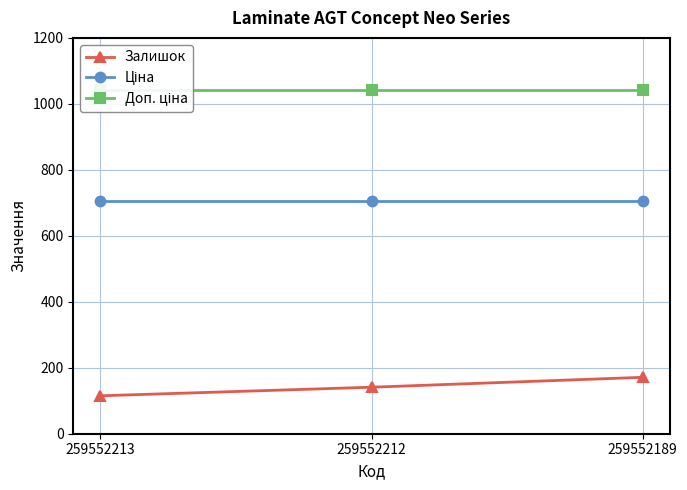

What is the smallest value displayed?

115.0